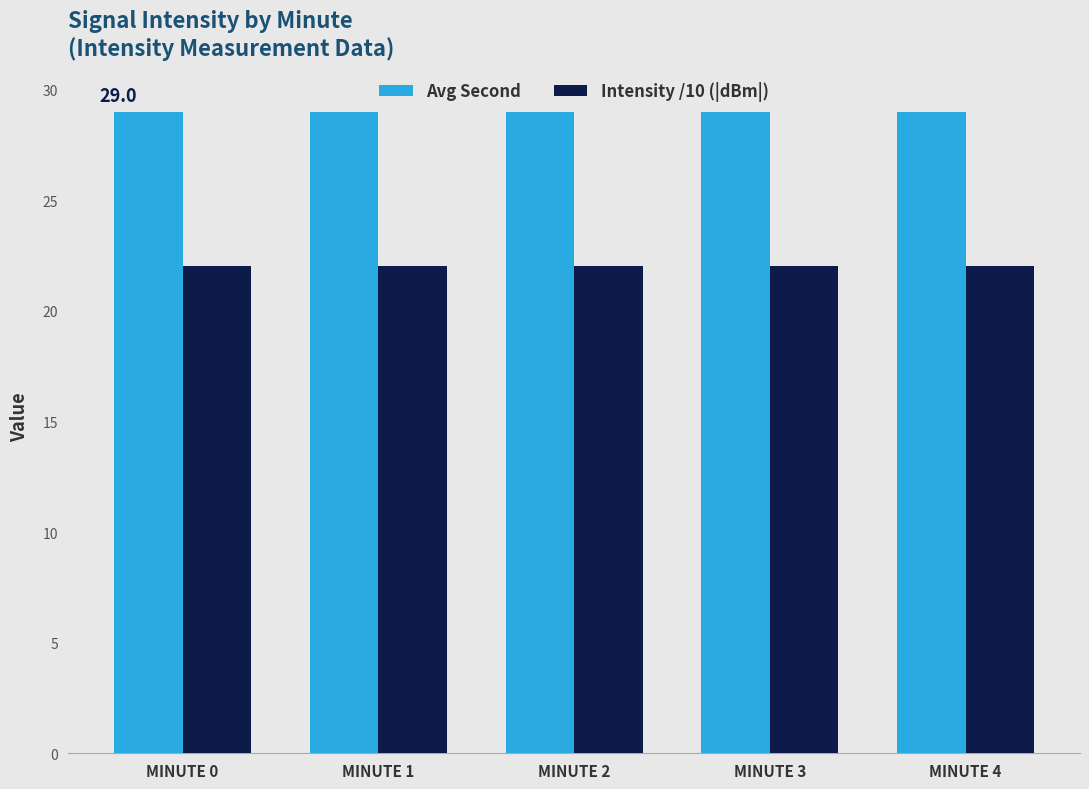

What is the total value across all series at MINUTE 3?

51.0